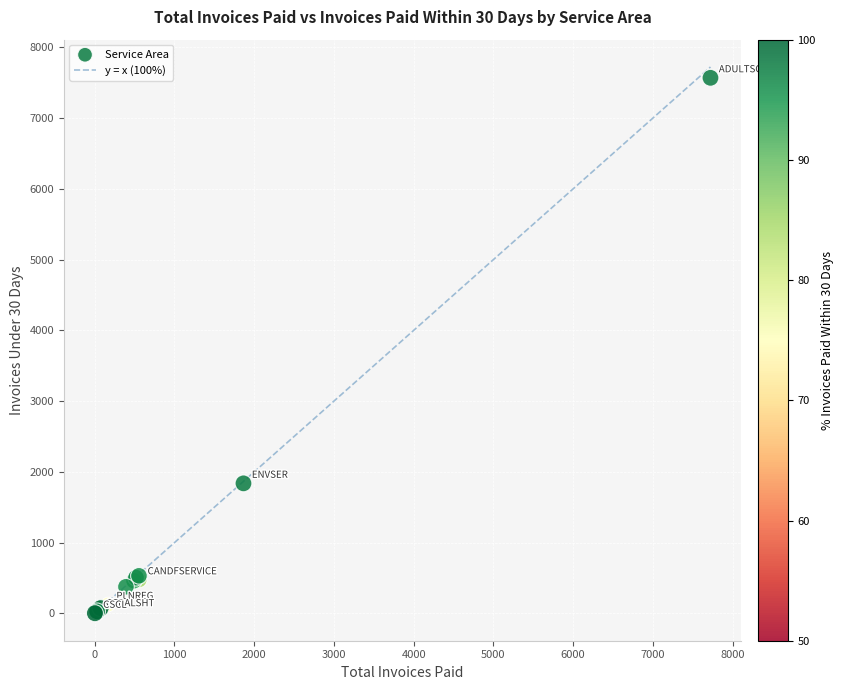

What Y value in the scatter plot is closest to 3785?

1838